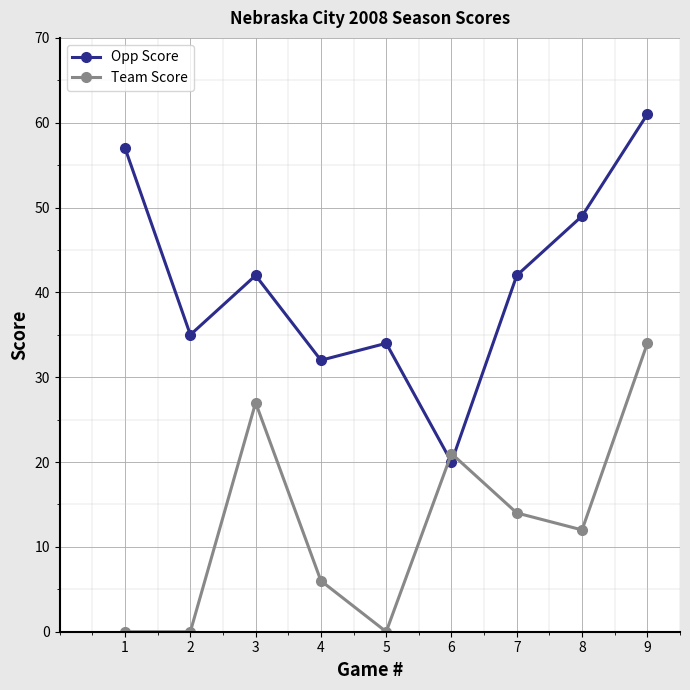

Where is Team Score nearest to the value 17?

7